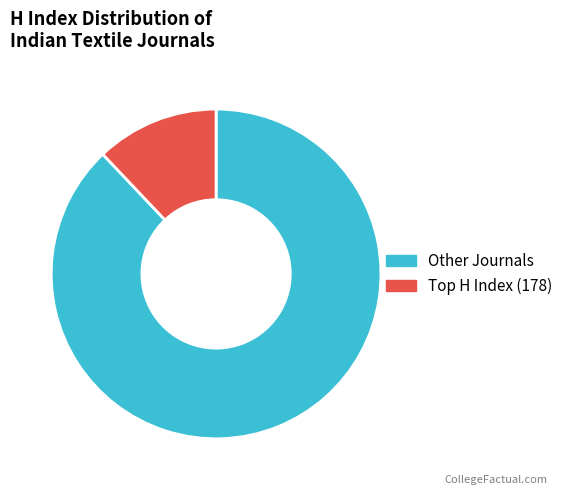

To the nearest percent, what is the difference between the largest and smallest slice percentages?

76%